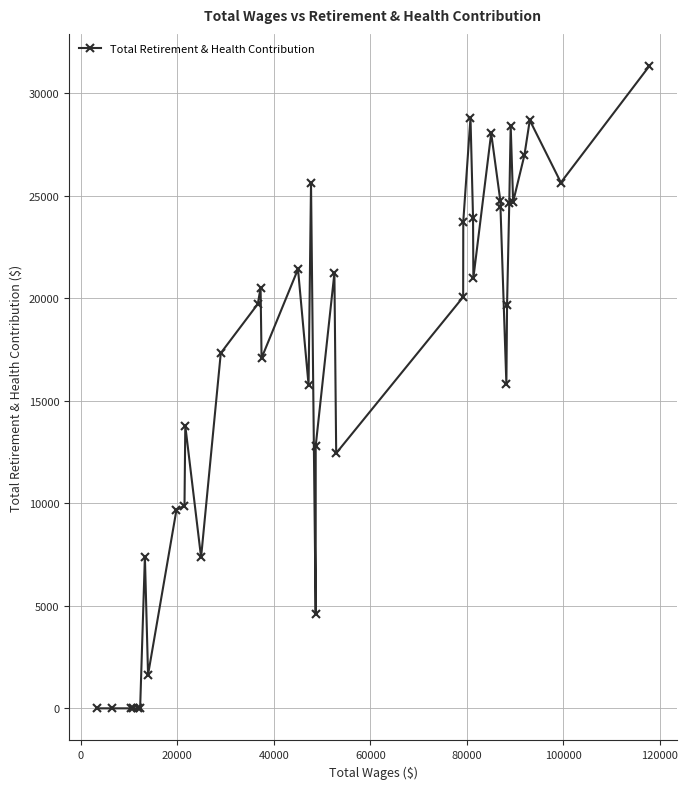

How many categories are shown in the chart?

40